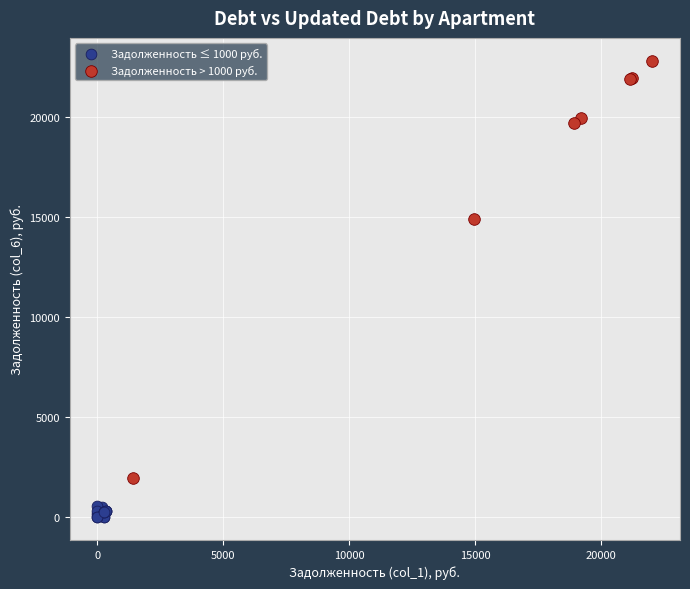

Which series reaches the maximum Y coordinate?

Задолженность > 1000 руб.